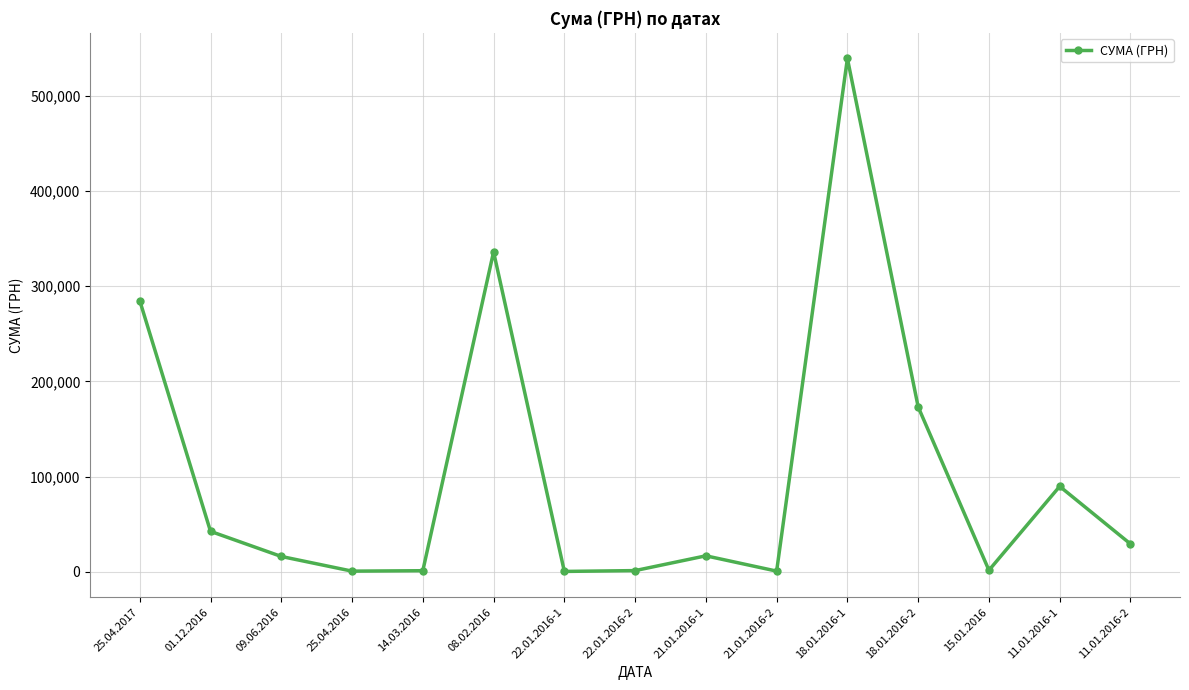

How many interior local peaks (higher than both neighbors) does the data have?

4